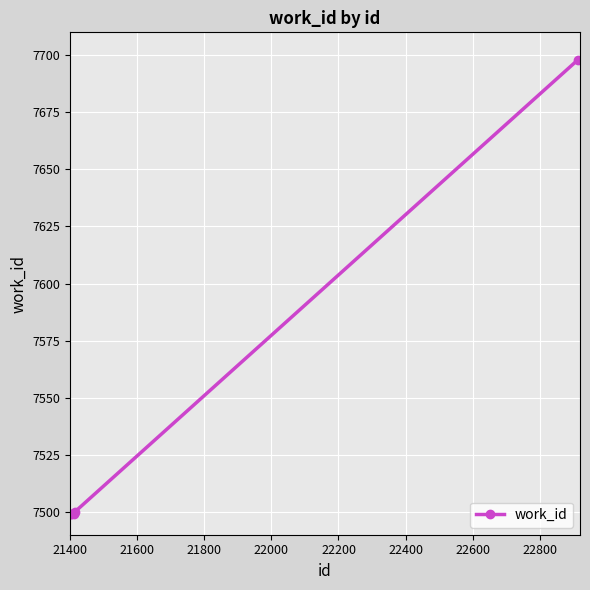

True or false: there are more than 1 points higher than both neighbors.

False